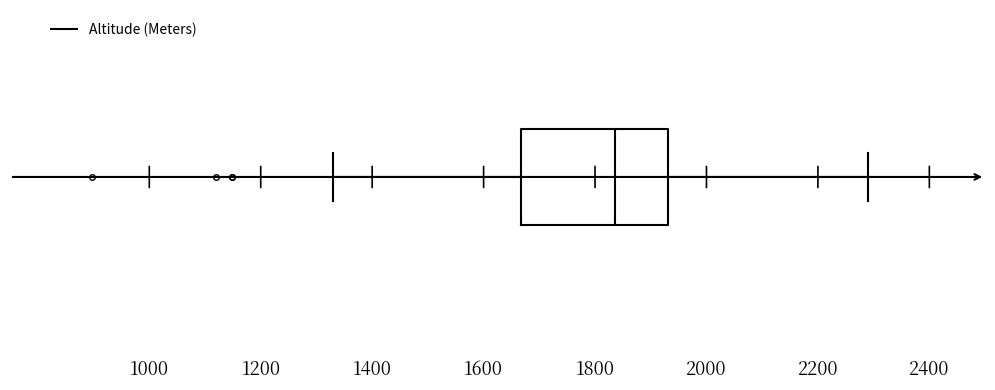

Read this box plot against the x-axis: the position of the median line, the range covered by the box, and the ends of both whiskers. The values are not printed on the chart, so give them approximately, as read against the axis.

median 1840, box 1660 to 1940, whiskers 1340 to 2300